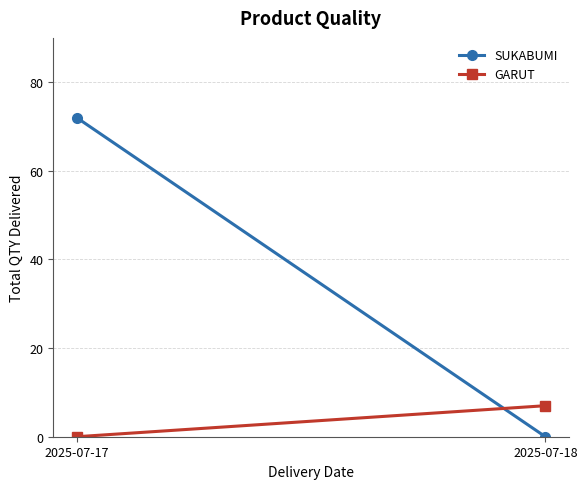

What is the sum of all GARUT values?

7